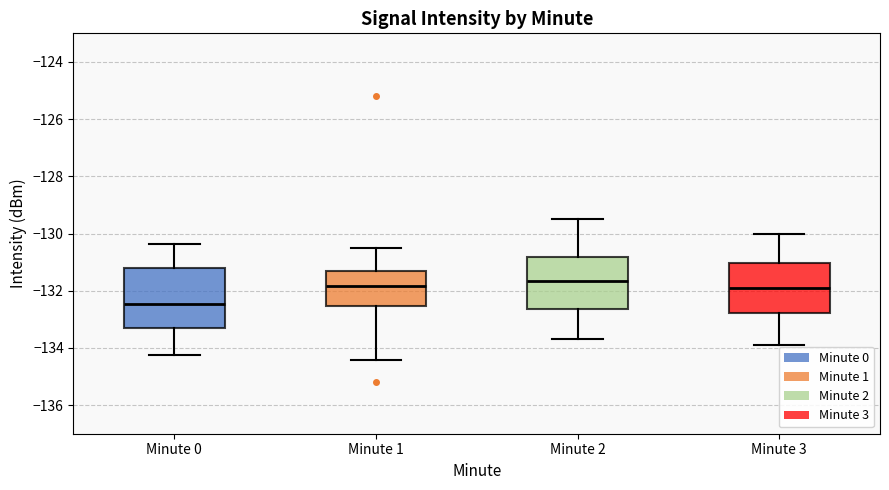

Comparing the boxes themselves (not the whiskers), which one is the tallest?

Minute 0